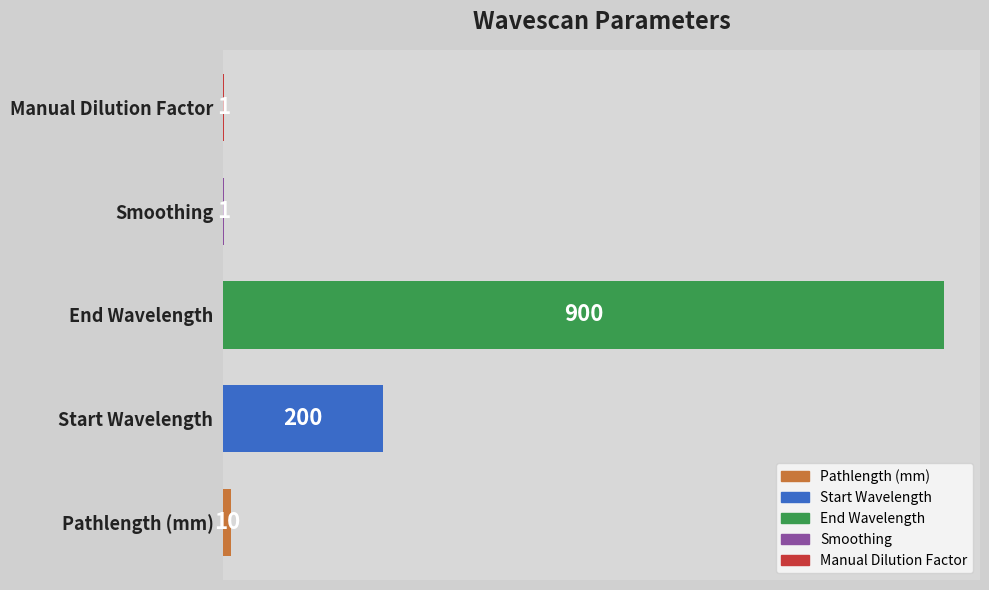

How many data points does each series have?

5